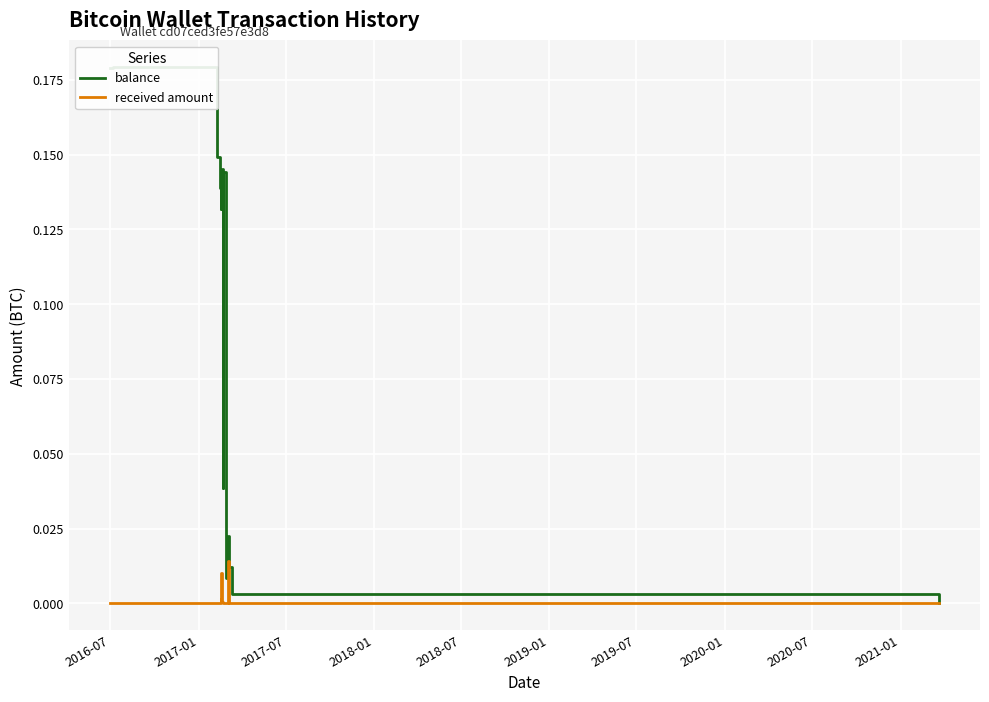

What is the average value of the balance series?

0.1